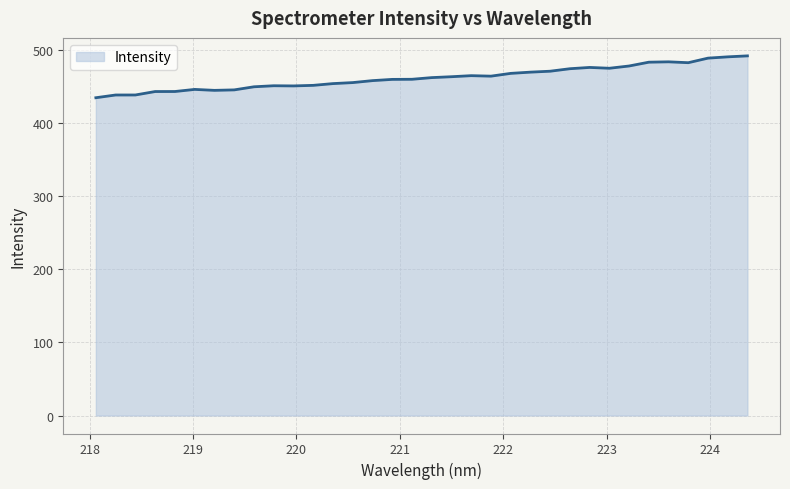

What is the smallest value displayed?

434.8